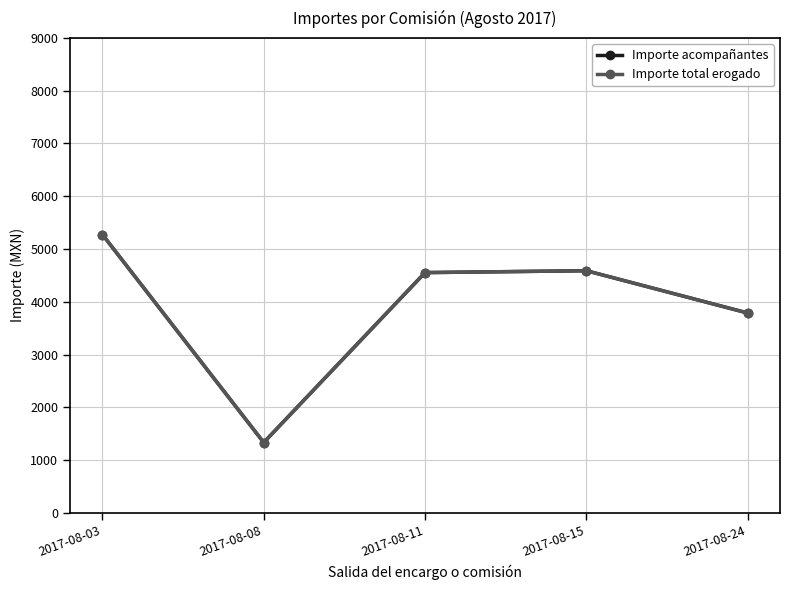

What is the maximum value for Importe acompañantes?

5274.6